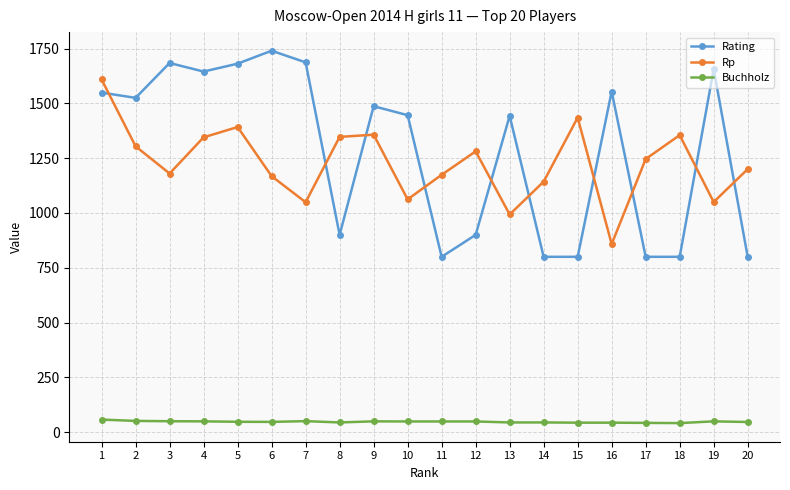

True or false: Rating has more than 0 interior local peaks.

True